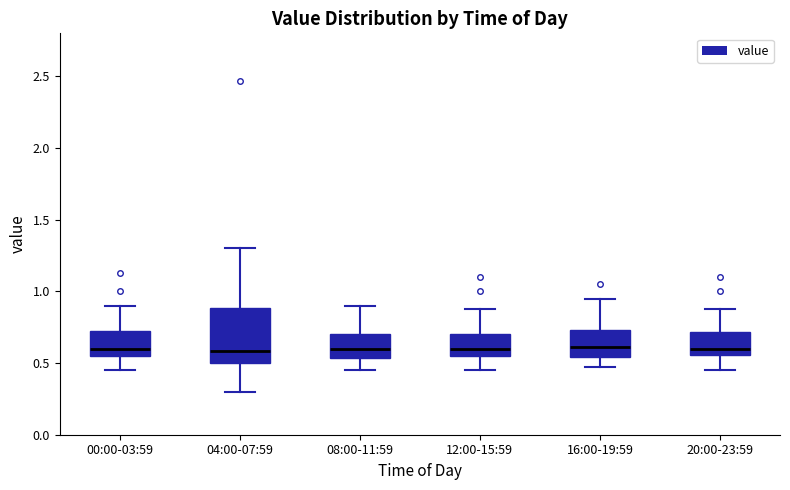

Where is the lower edge of the box for 12:00-15:59 on the y-axis? The values are not printed on the chart, so give them approximately, as read against the axis.

0.55